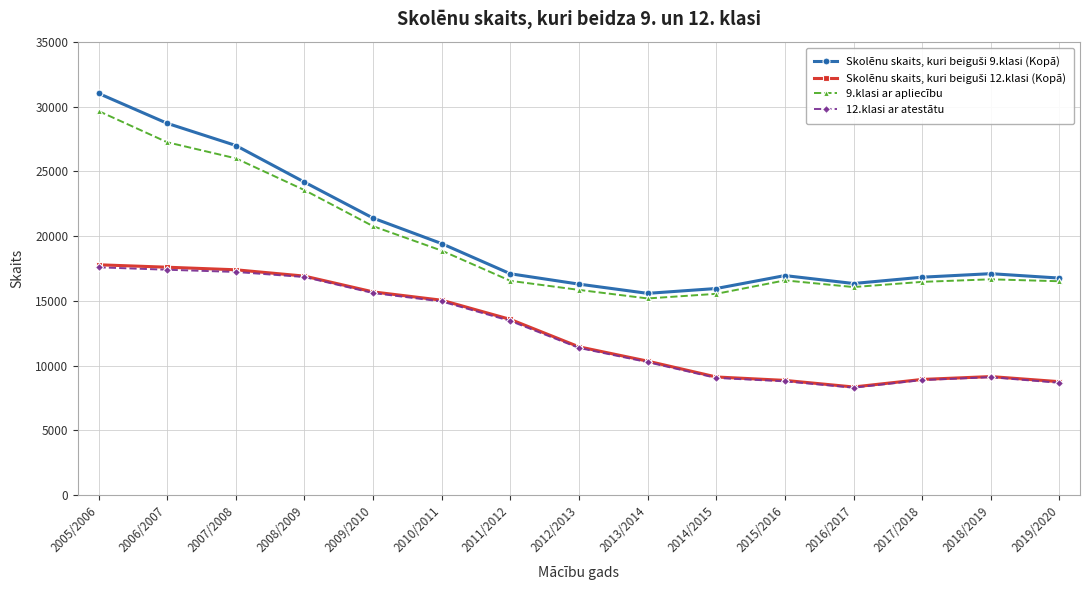

True or false: 12.klasi ar atestātu has a value of 15126 at 2018/2019.

False